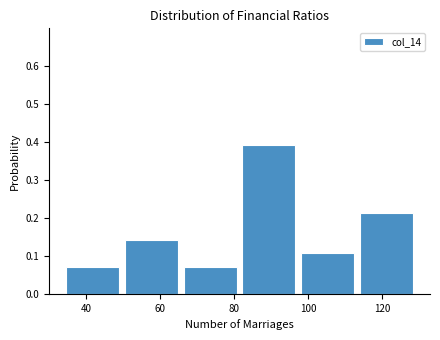

What is the height of the bar covering 34 to 50 on the x-axis? Neither the bar edges nor the heights are printed on the chart, so give them approximately, as read against the axes.

0.07